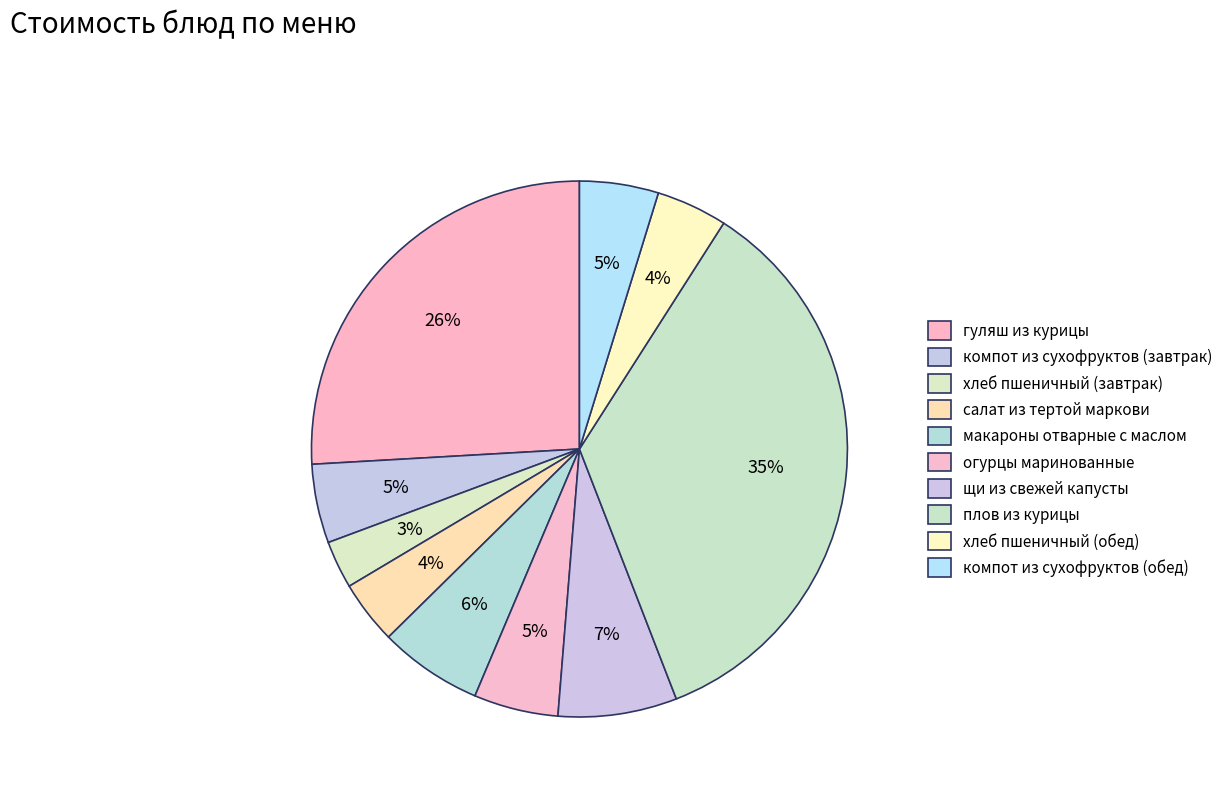

Rank the categories by value from lowest to highest.

хлеб пшеничный (завтрак), салат из тертой маркови, хлеб пшеничный (обед), компот из сухофруктов (обед), компот из сухофруктов (завтрак), огурцы маринованные, макароны отварные с маслом, щи из свежей капусты, гуляш из курицы, плов из курицы